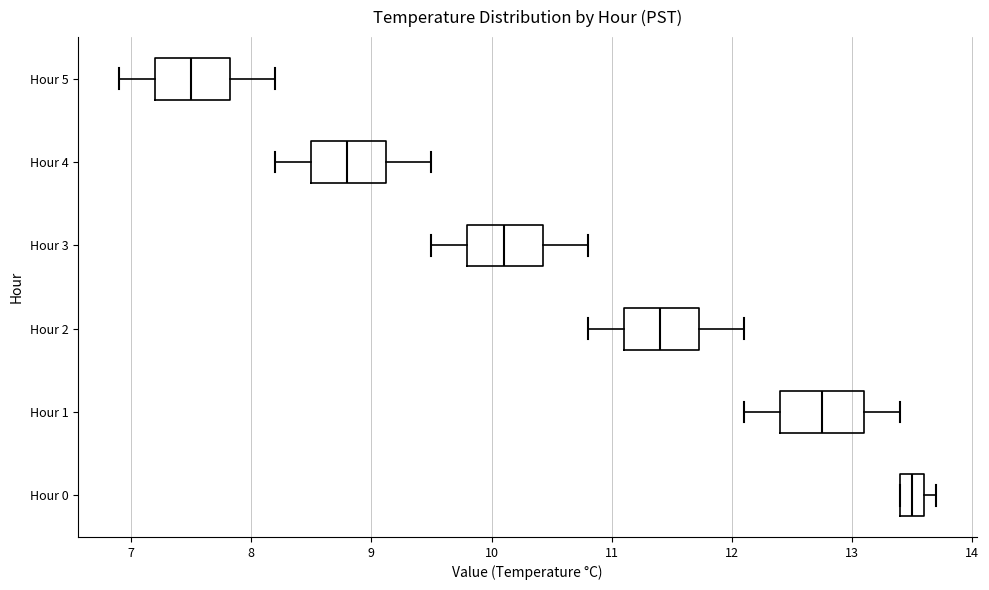

Which box's median line is the furthest to the right?

Hour 0